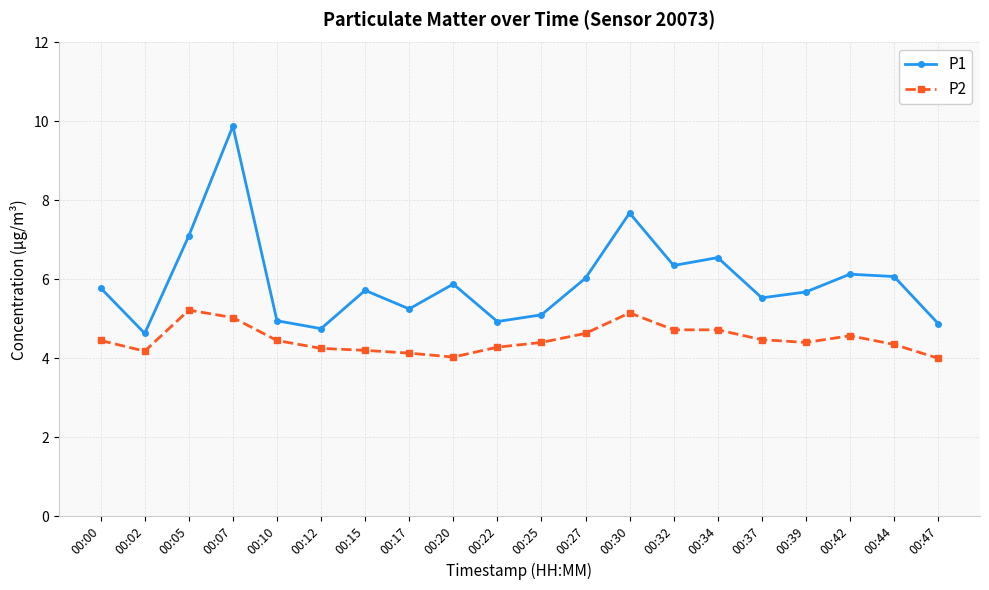

What is the smallest value displayed?

4.0